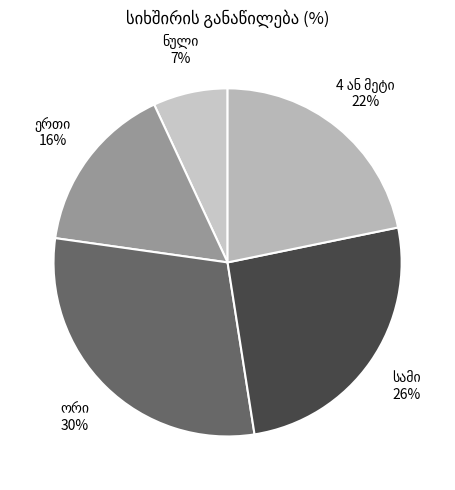

To the nearest percent, what is the average slice percentage?

20%